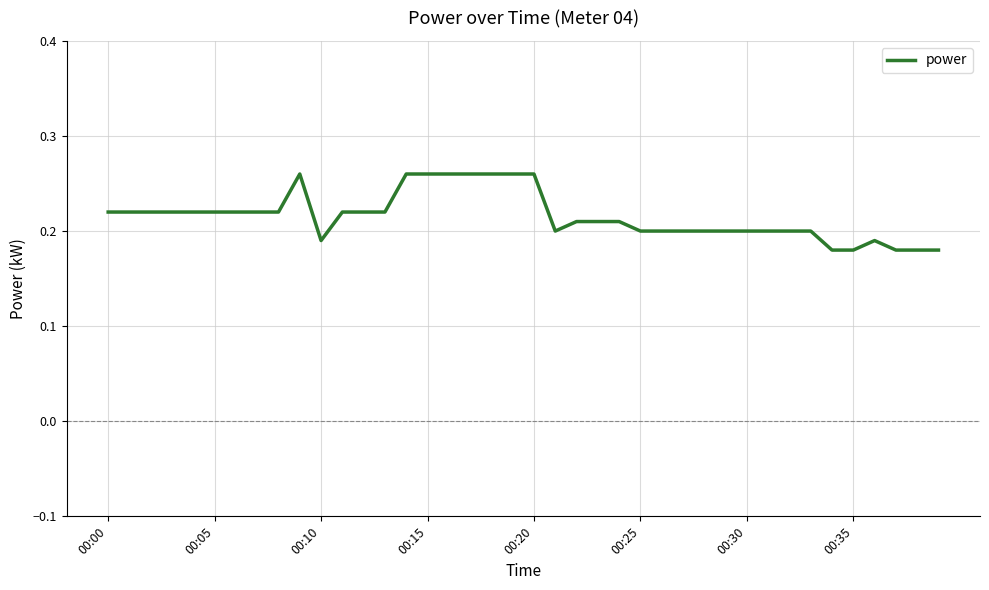

Does the chart have visible grid lines?

Yes